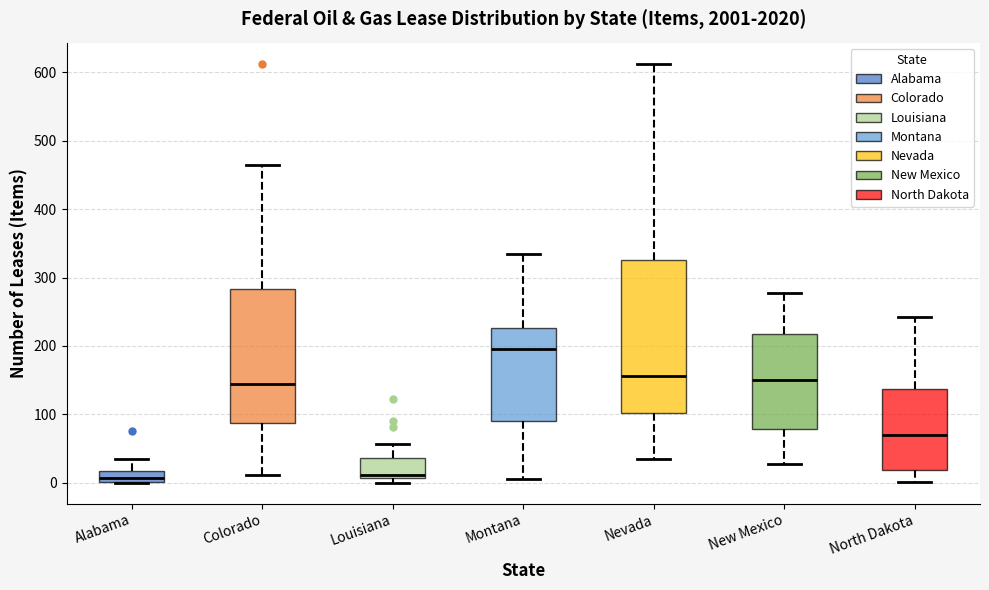

Reading left to right, read every box against the y-axis: the position of its median line, the range the box covers, and the ends of its whiskers. The values are not printed on the chart, so give them approximately, as read against the axis.

Alabama: median 10, box 0 to 20, whiskers 0 to 40
Colorado: median 140, box 90 to 280, whiskers 10 to 460
Louisiana: median 10 (just above the box's lower edge), box 10 to 40, whiskers 0 to 60
Montana: median 200, box 90 to 230, whiskers 10 to 330
Nevada: median 160, box 100 to 330, whiskers 30 to 610
New Mexico: median 150, box 80 to 220, whiskers 30 to 280
North Dakota: median 70, box 20 to 140, whiskers 0 to 240